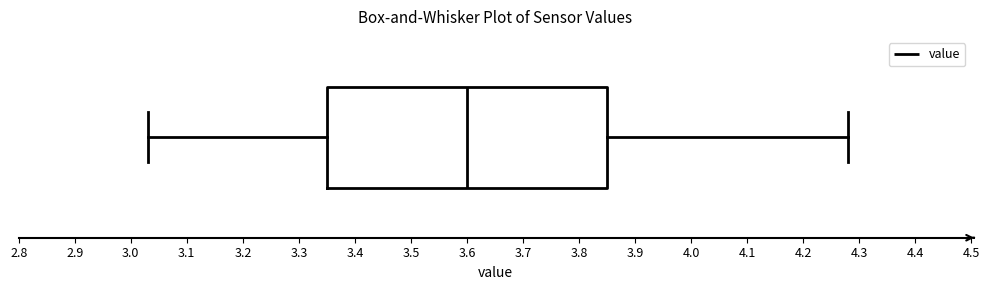

Transcribe this box plot: give where the median line is, the range the box spans, and where the two whiskers end, as read against the x-axis. The values are not printed on the chart, so give them approximately, as read against the axis.

median 3.60, box 3.35 to 3.85, whiskers 3.03 to 4.28